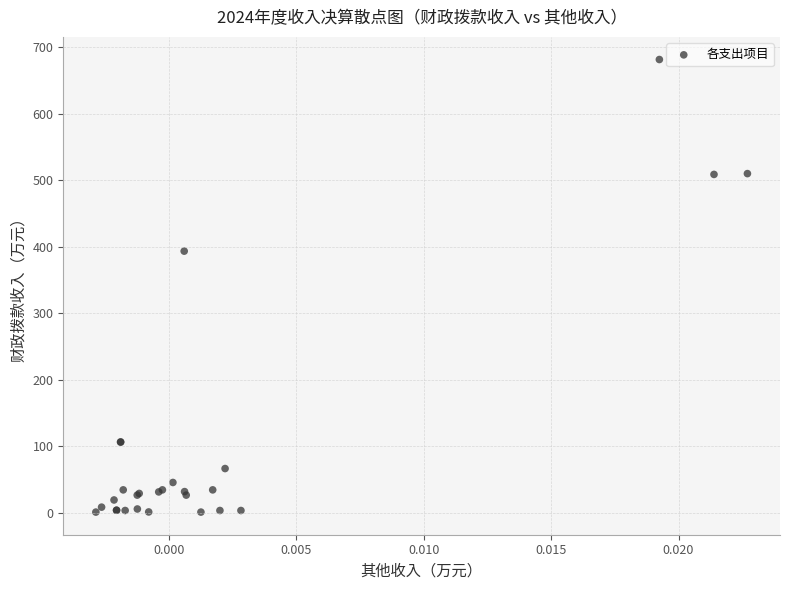

What Y value in the scatter plot is closest to 341?

393.3